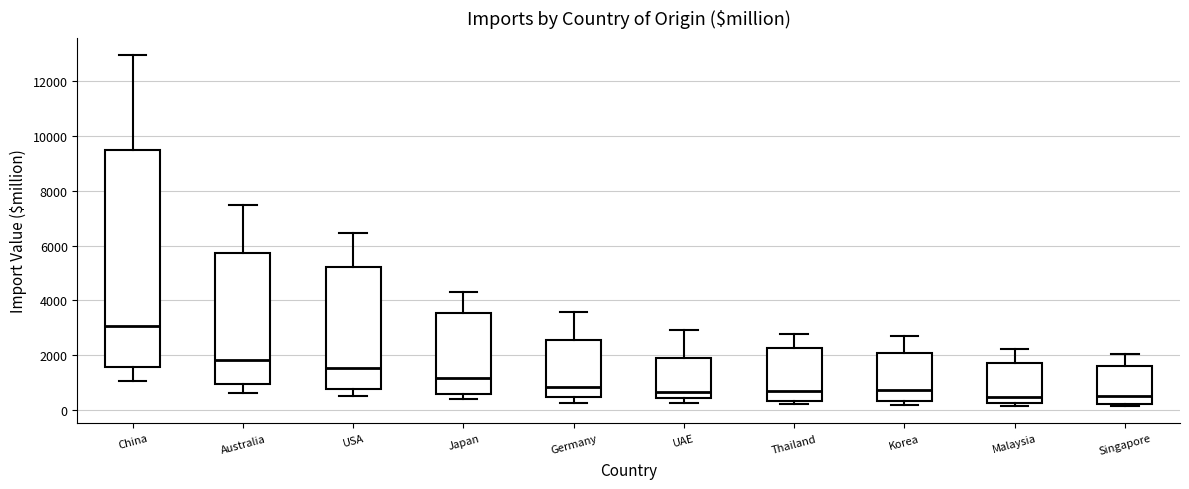

Reading left to right, transcribe this box plot: for each box, give where its median line is, the range the box spans, and where its two whiskers end, as read against the y-axis. The values are not printed on the chart, so give them approximately, as read against the axis.

China: median 3000, box 1600 to 9400, whiskers 1000 to 13000
Australia: median 1800, box 1000 to 5800, whiskers 600 to 7400
USA: median 1600, box 800 to 5200, whiskers 600 to 6400
Japan: median 1200, box 600 to 3600, whiskers 400 to 4400
Germany: median 800, box 400 to 2600, whiskers 200 to 3600
UAE: median 600, box 400 to 1800, whiskers 200 to 3000
Thailand: median 800, box 400 to 2200, whiskers 200 to 2800
Korea: median 800, box 400 to 2000, whiskers 200 to 2600
Malaysia: median 400, box 200 to 1800, whiskers 200 (just below the box's lower edge) to 2200
Singapore: median 600, box 200 to 1600, whiskers 200 (just below the box's lower edge) to 2000